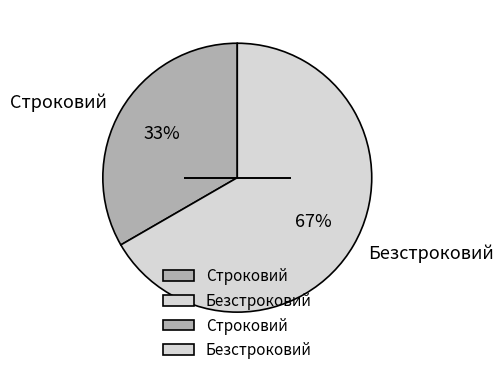

Which category has the biggest portion of the pie?

Безстроковий